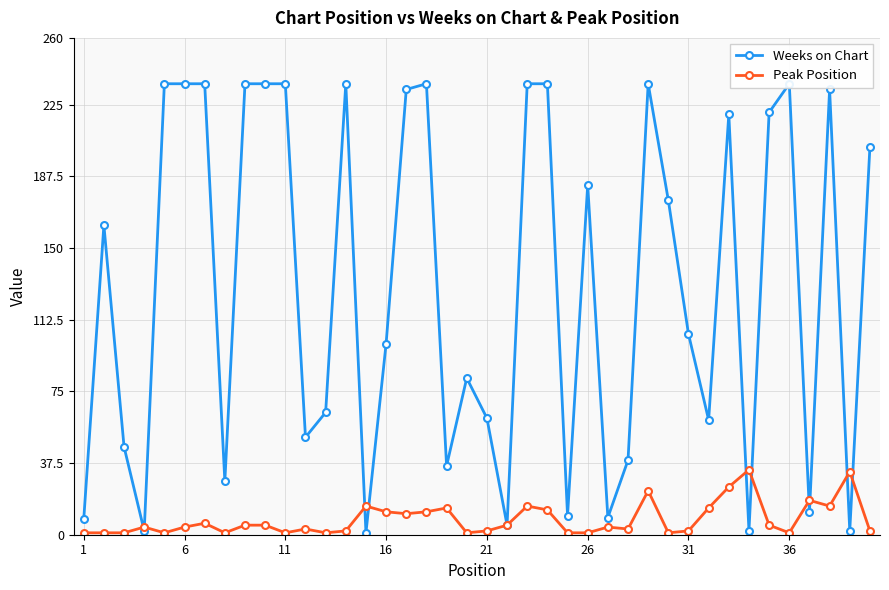

True or false: Peak Position has a value of 1 at 36.

True